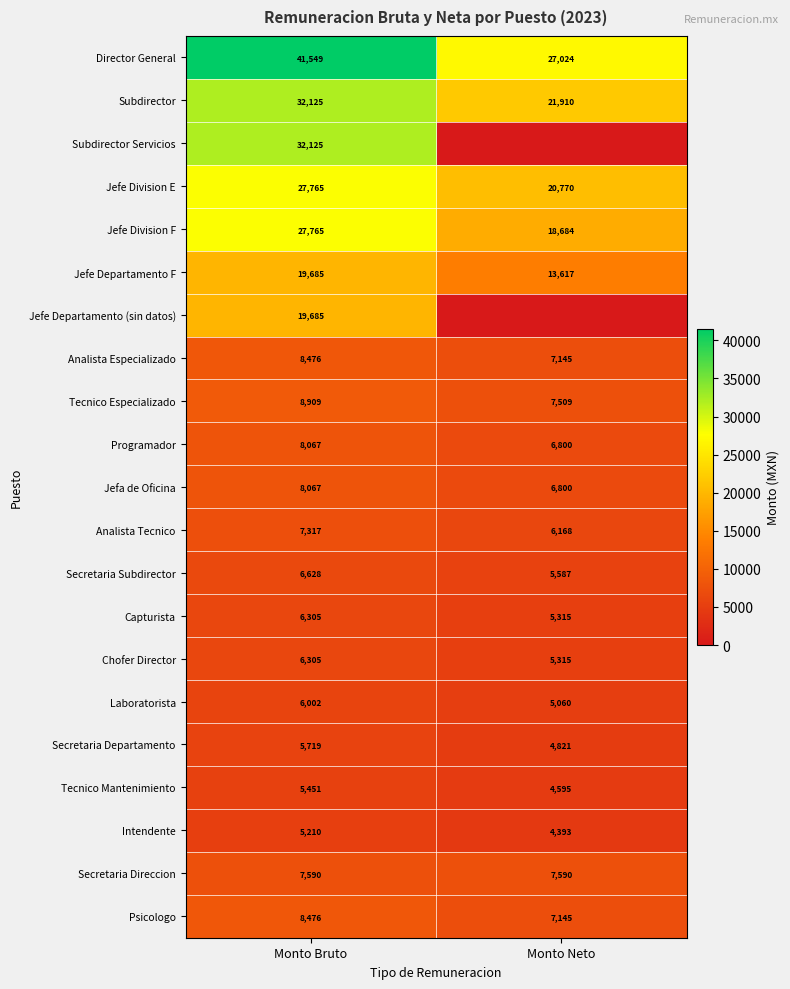

What is the maximum value for Jefe Division E?

27765